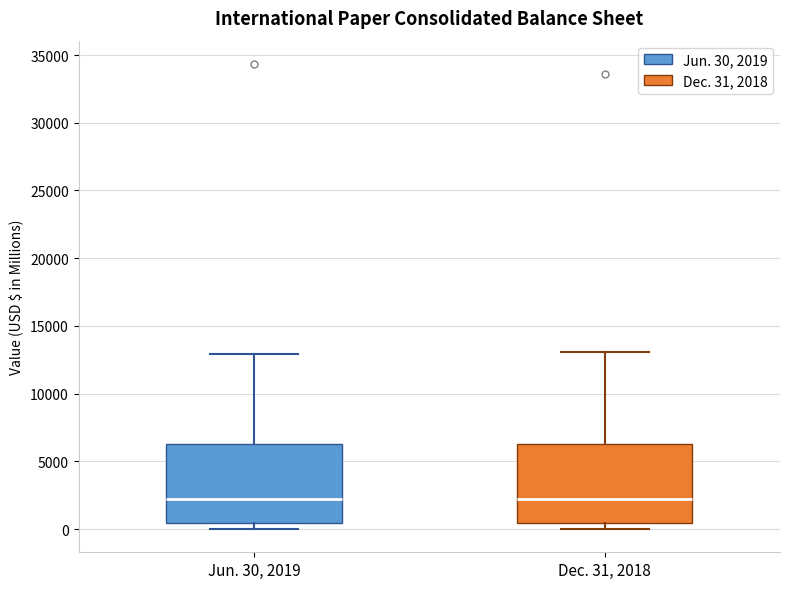

Reading left to right, read every box against the y-axis: the position of its median line, the range the box covers, and the ends of its whiskers. The values are not printed on the chart, so give them approximately, as read against the axis.

Jun. 30, 2019: median 2000, box 500 to 6500, whiskers 0 to 13000
Dec. 31, 2018: median 2000, box 500 to 6500, whiskers 0 to 13000